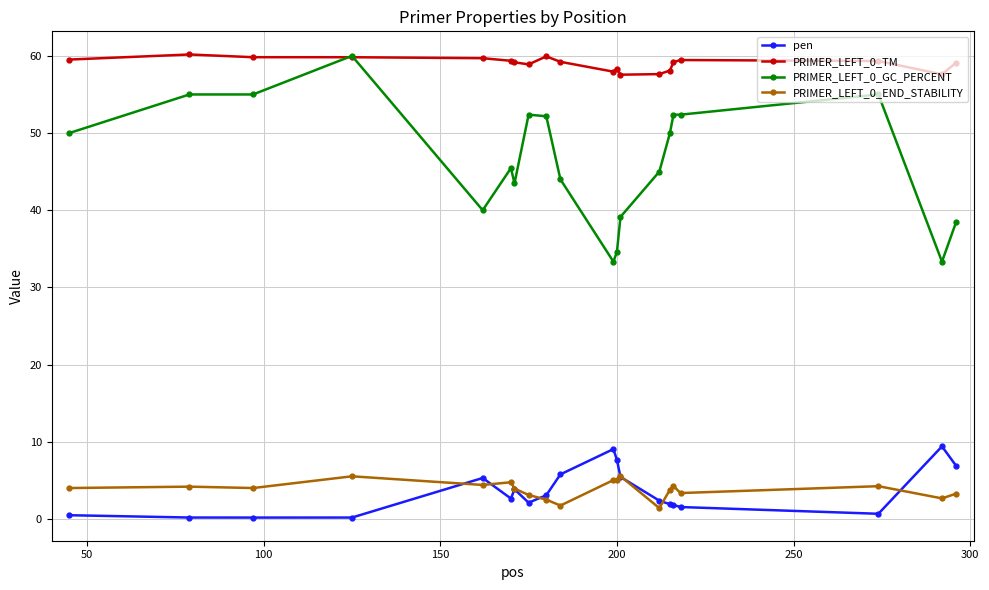

Which series has the largest total across all categories?

PRIMER_LEFT_0_TM